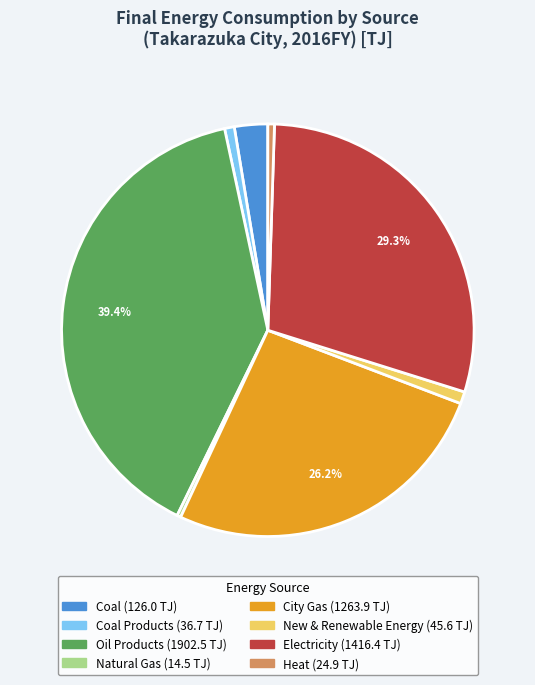

How many slices are in this pie chart?

8